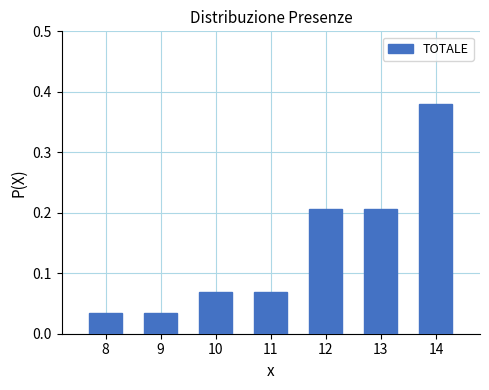

At which category does the chart reach its peak across all series?

14